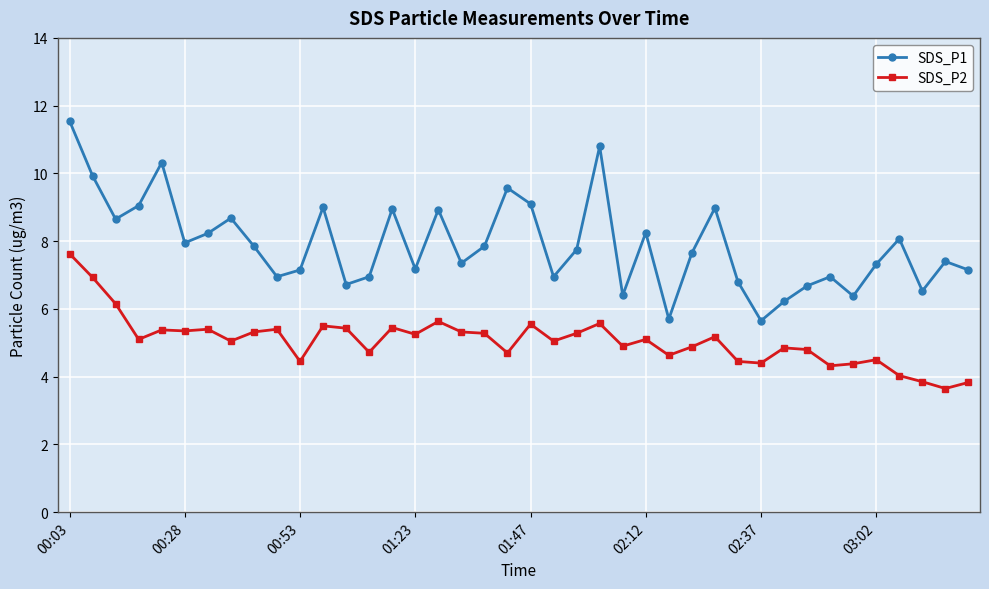

What is the maximum value for SDS_P1?

11.6